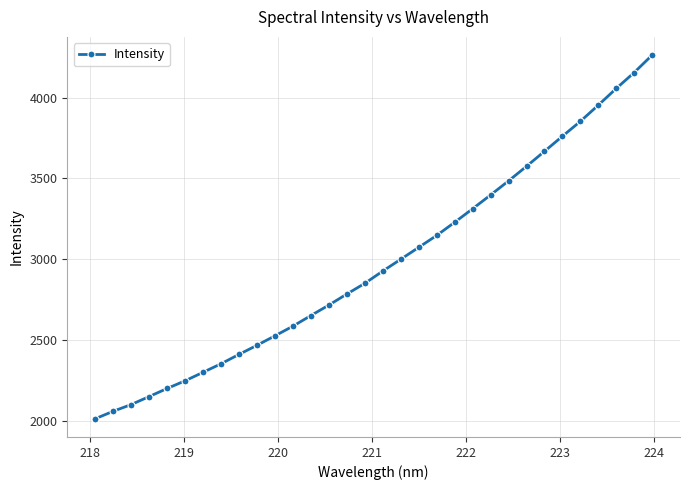

How many lines are shown in the chart?

1